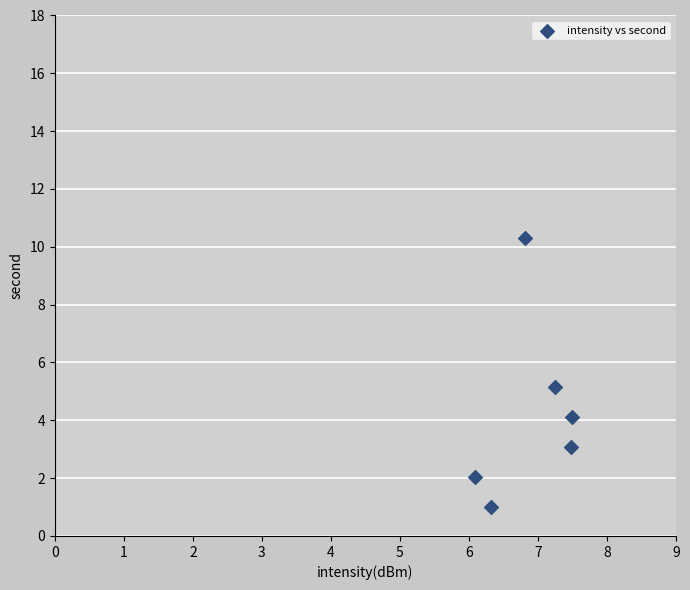

What is the average X value?

6.9